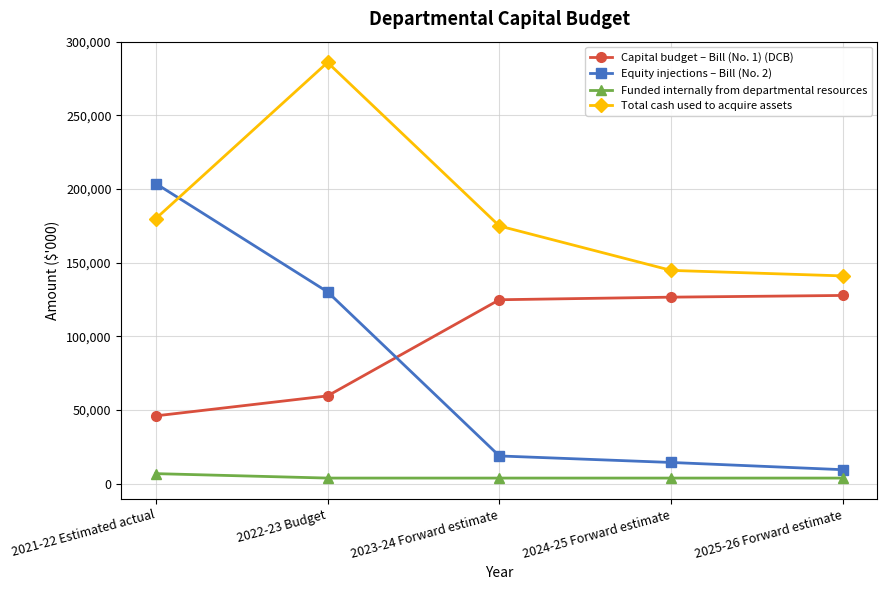

True or false: Funded internally from departmental resources and Equity injections – Bill (No. 2) intersect in this chart.

False